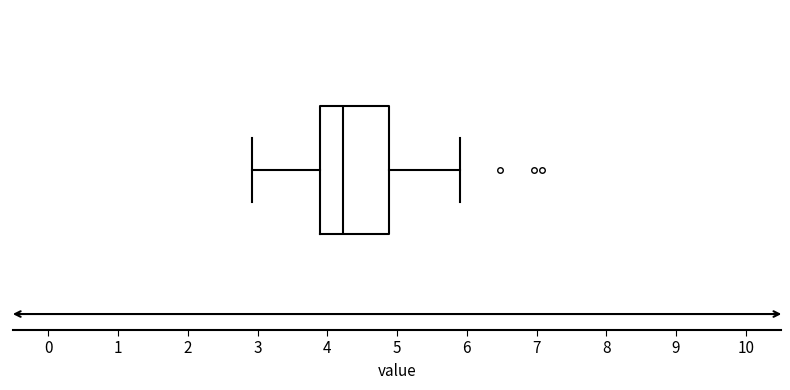

Transcribe this box plot: give where the median line is, the range the box spans, and where the two whiskers end, as read against the x-axis. The values are not printed on the chart, so give them approximately, as read against the axis.

median 4.2, box 3.9 to 4.9, whiskers 2.9 to 5.9